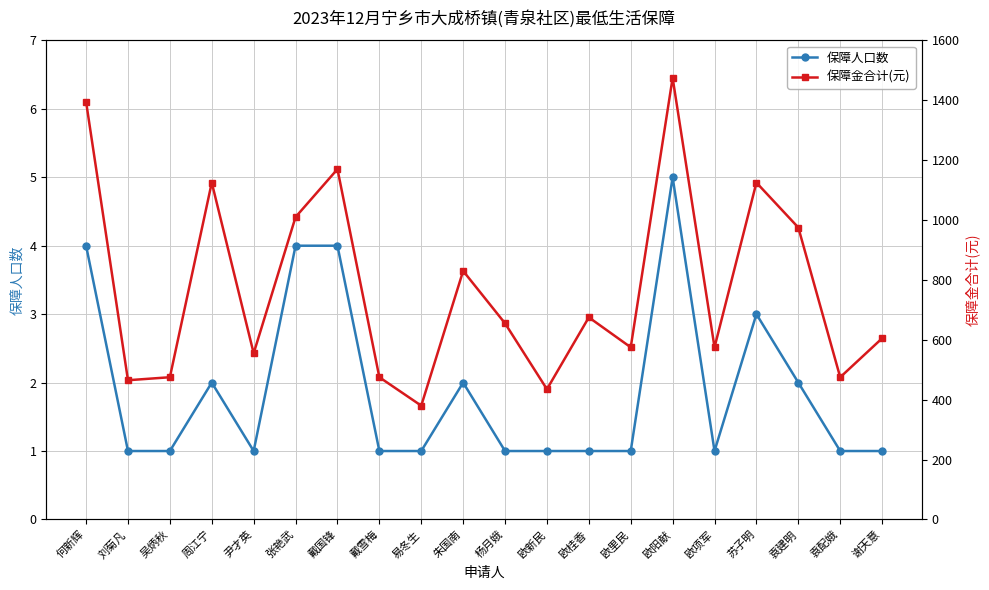

At how many categories does at least one series exceed 958?

7